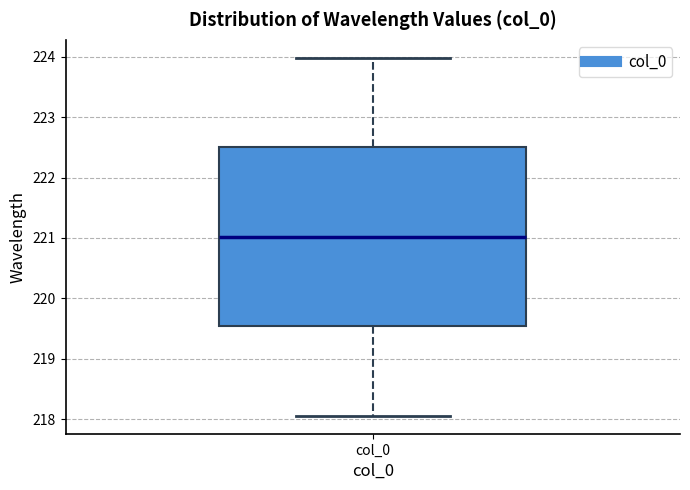

Where does the lower whisker of the box for col_0 end on the y-axis? The values are not printed on the chart, so give them approximately, as read against the axis.

218.1